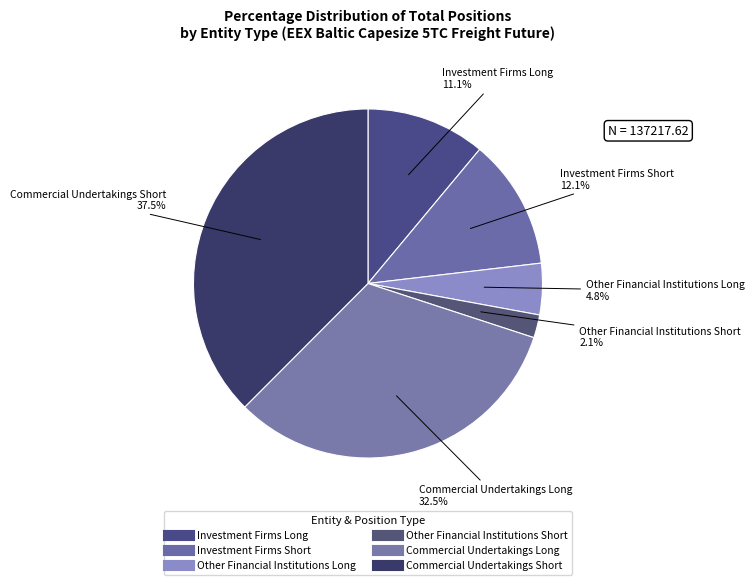

How many slices are in this pie chart?

6